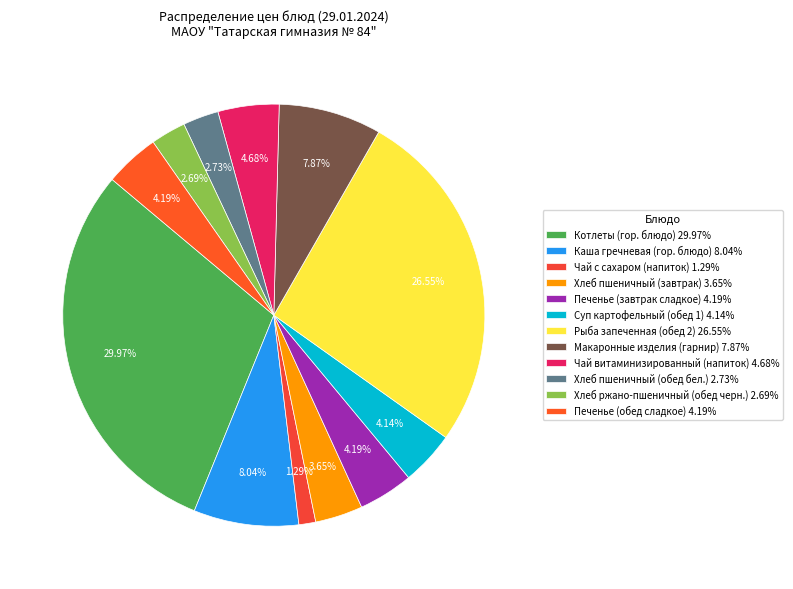

Rank the categories by value from lowest to highest.

Чай с сахаром (напиток), Хлеб ржано-пшеничный (обед черн.), Хлеб пшеничный (обед бел.), Хлеб пшеничный (завтрак), Суп картофельный (обед 1), Печенье (завтрак сладкое), Печенье (обед сладкое), Чай витаминизированный (напиток), Макаронные изделия (гарнир), Каша гречневая (гор. блюдо), Рыба запеченная (обед 2), Котлеты (гор. блюдо)